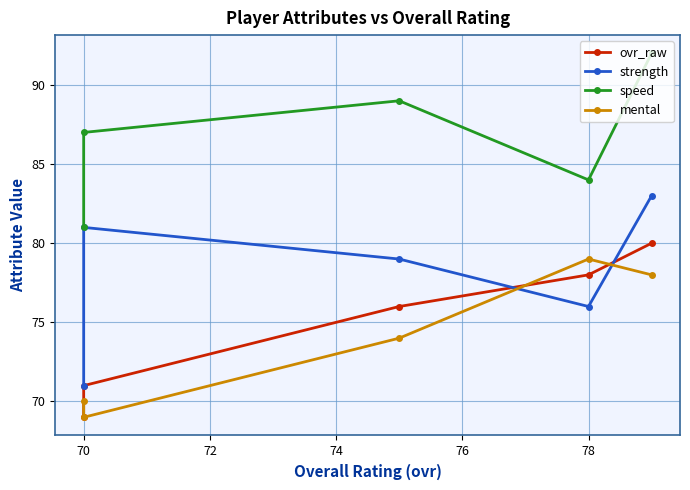

How many categories are shown in the chart?

5